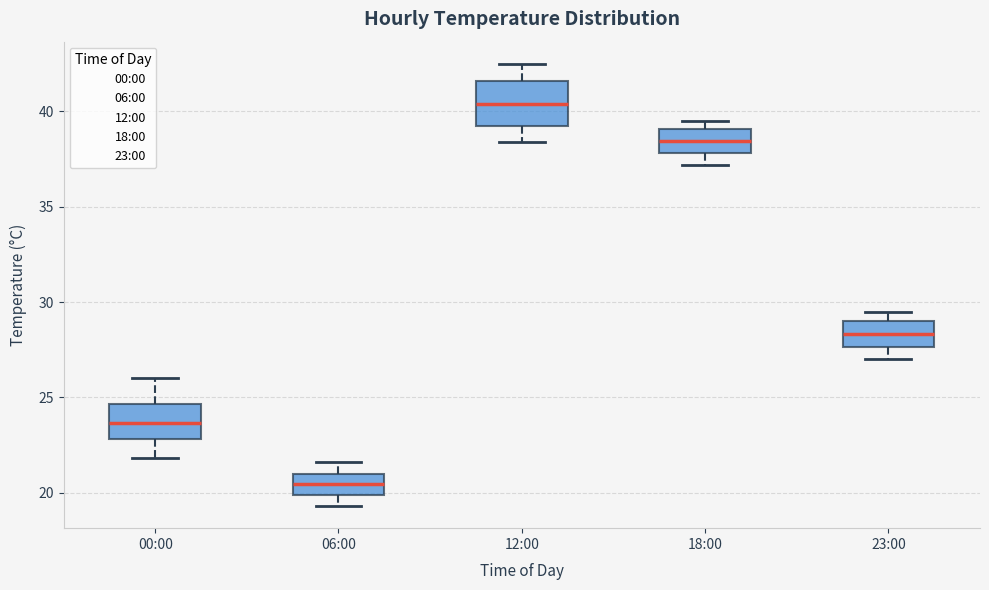

Which box's median line is the highest?

12:00